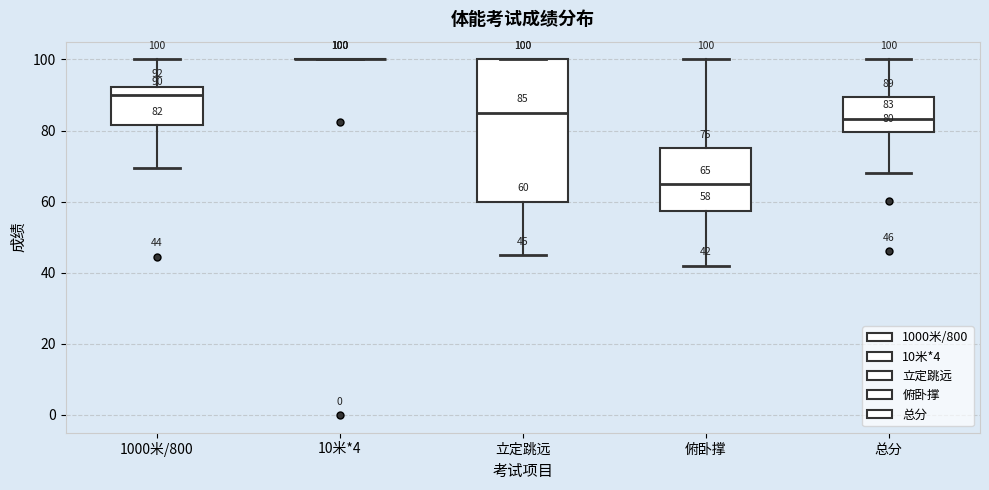

Comparing the boxes themselves (not the whiskers), which one is the tallest?

立定跳远